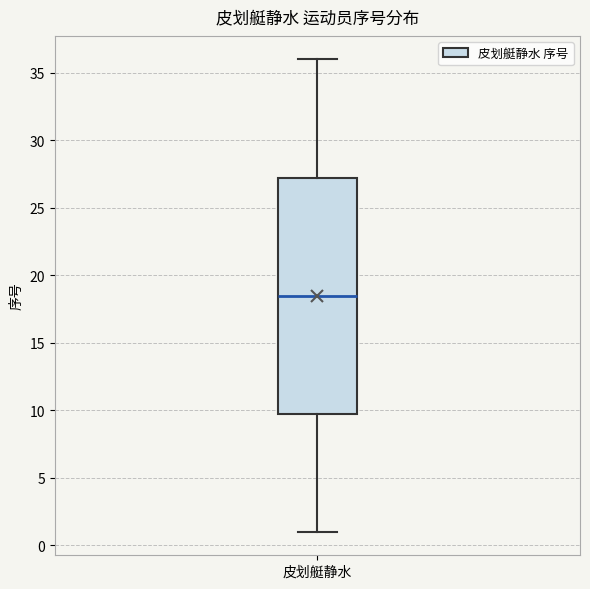

Where is the upper edge of the box for 皮划艇静水 on the y-axis? The values are not printed on the chart, so give them approximately, as read against the axis.

27.5